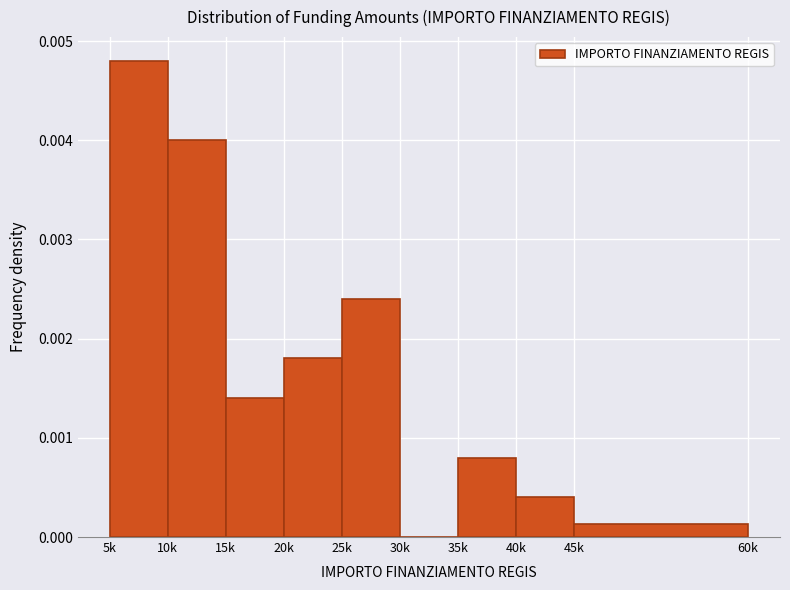

Which has a higher value, 15k or 45k?

15k